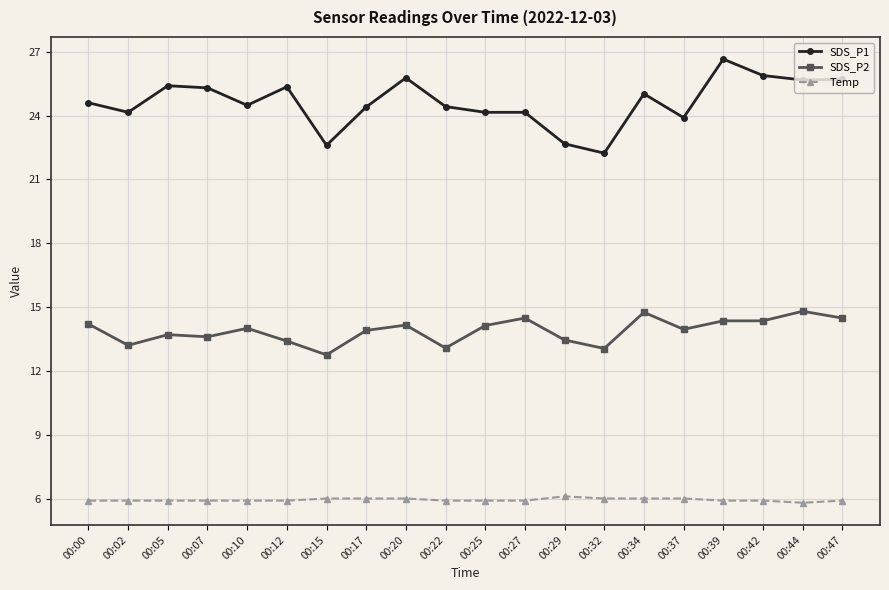

At 00:10, list the series in order from smallest to largest.

Temp, SDS_P2, SDS_P1